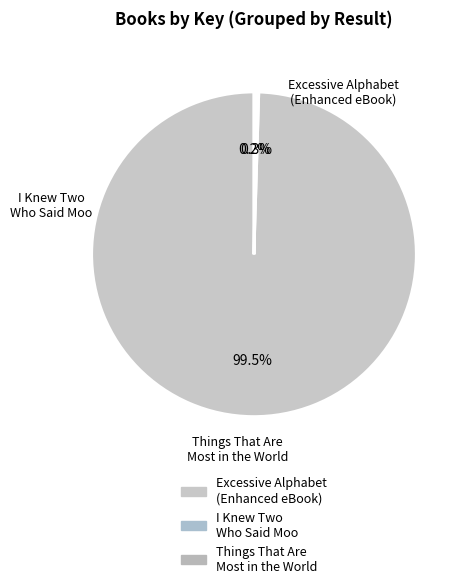

To the nearest percent, what is the difference between the largest and smallest slice percentages?

99%